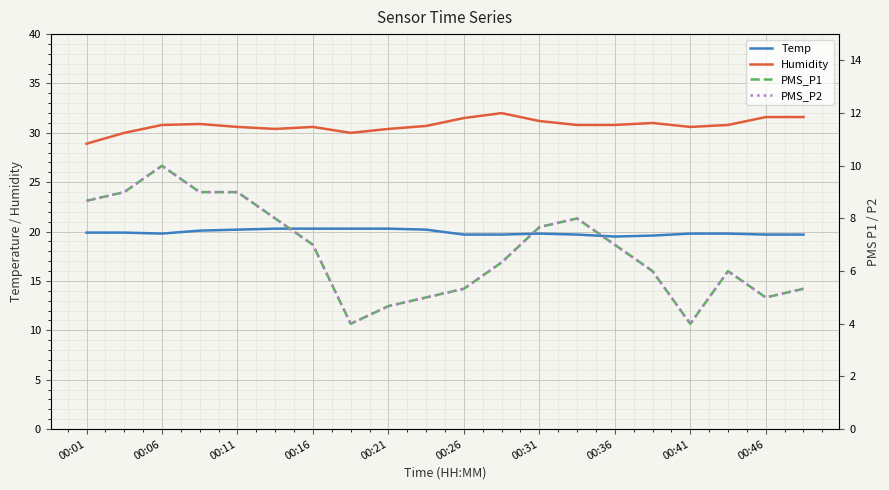

The Humidity series shows 30.6 at 00:41. True or false?

True